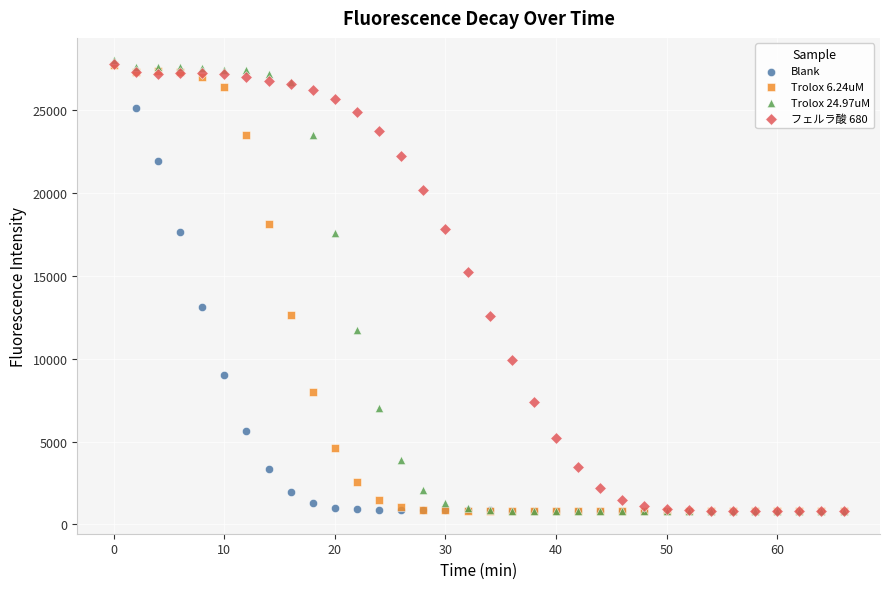

Which series has the widest spread of Y values?

Trolox 24.97uM